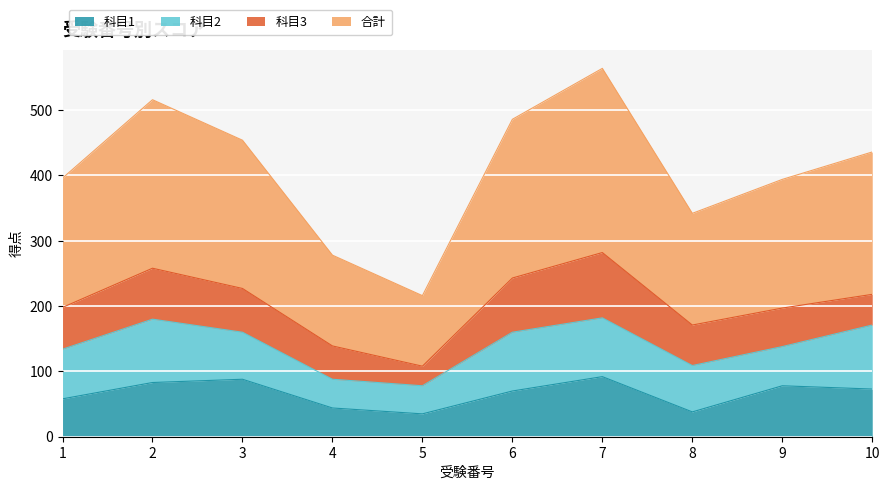

What is the maximum value for 科目1?

92